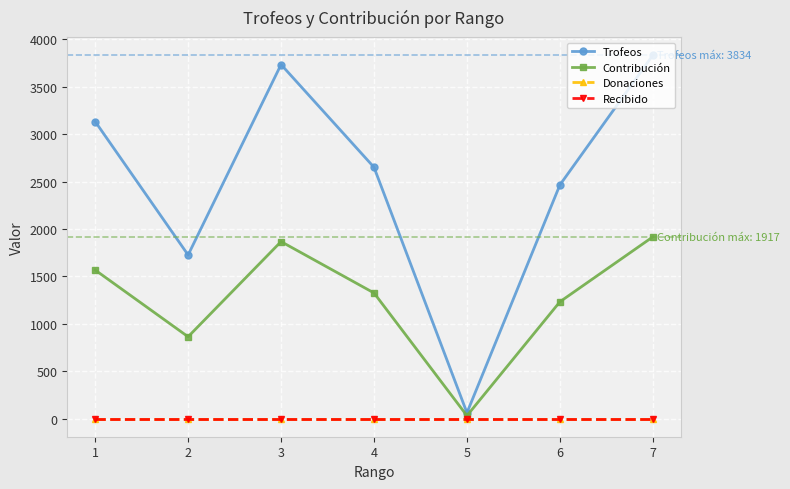

Which series has the largest total across all categories?

Trofeos